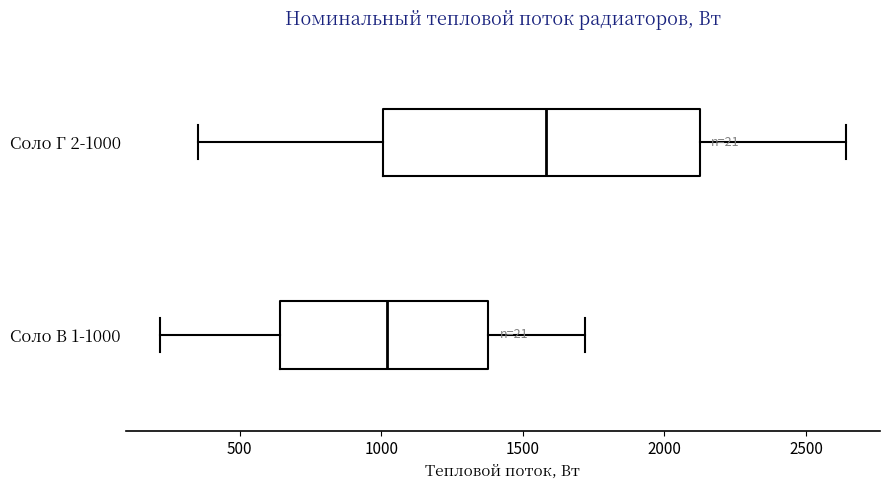

Reading bottom to top, transcribe this box plot: for each box, give where its median line is, the range the box spans, and where its two whiskers end, as read against the x-axis. The values are not printed on the chart, so give them approximately, as read against the axis.

Соло В 1-1000: median 1000, box 650 to 1400, whiskers 200 to 1700
Соло Г 2-1000: median 1600, box 1000 to 2100, whiskers 350 to 2650